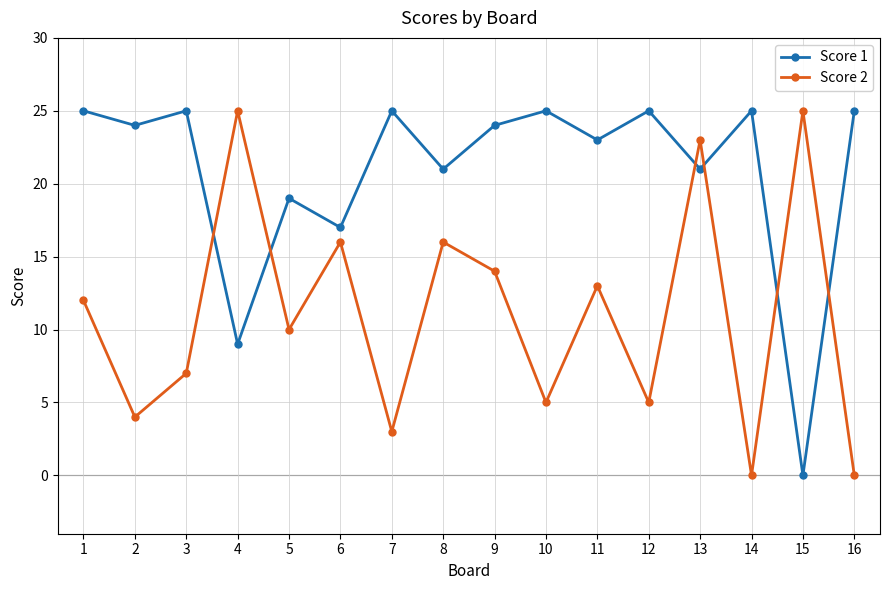

At which category is the sum across all series the highest?

13